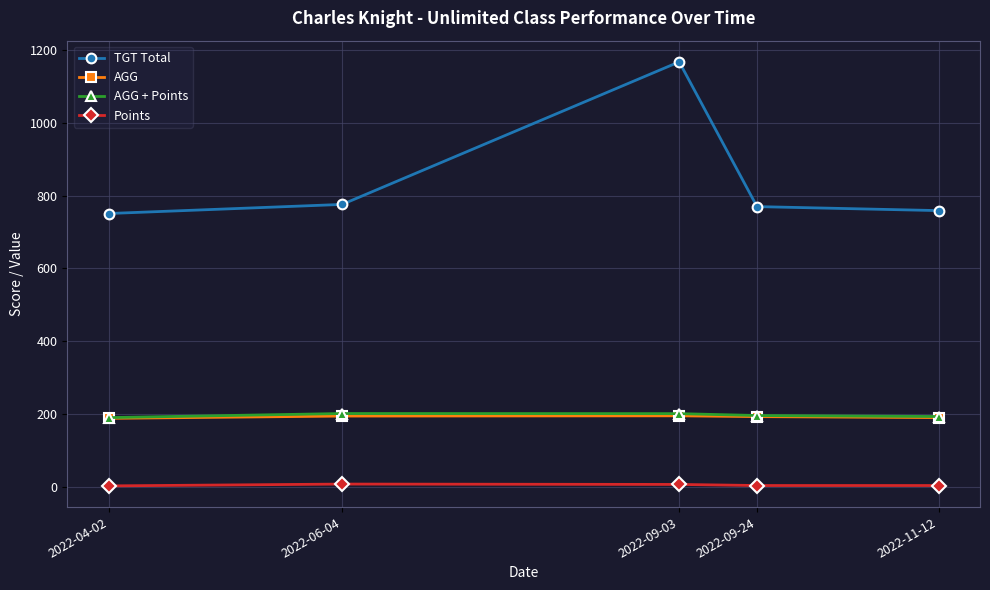

What is the difference between the highest and lowest values at 2022-09-03?

1162.0